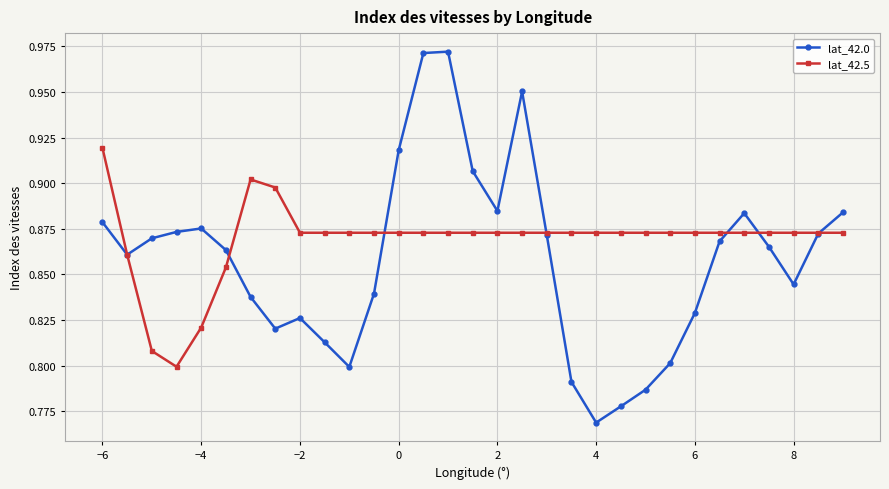

At how many categories does at least one series exceed 0?

31